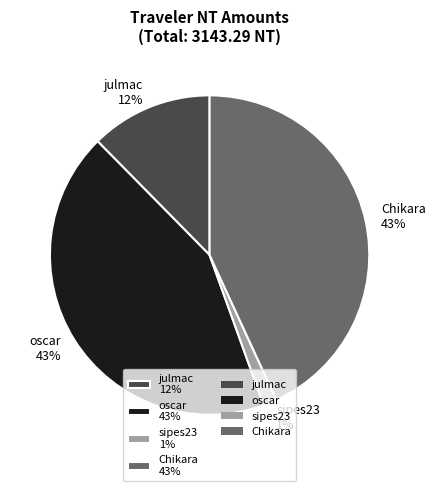

True or false: oscar accounts for 43% of the total.

True